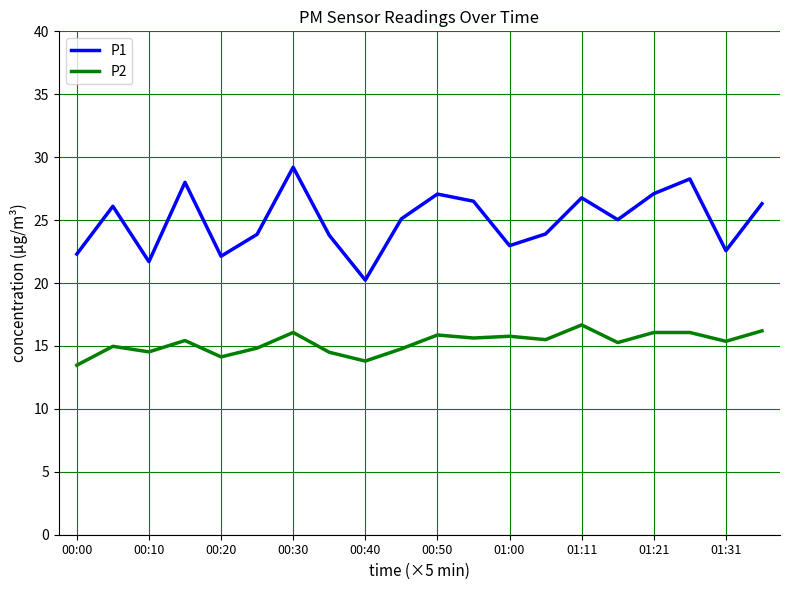

What are all the series names shown in the legend?

P1, P2